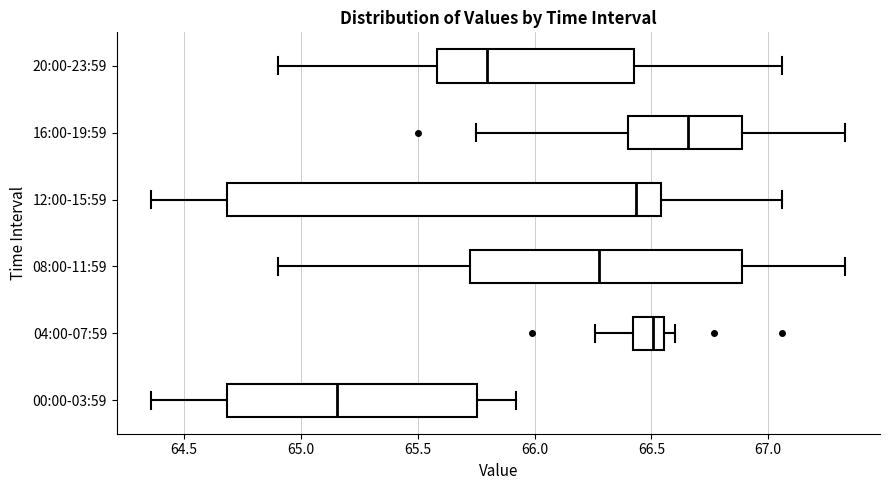

Which box has the furthest to the left median line?

00:00-03:59